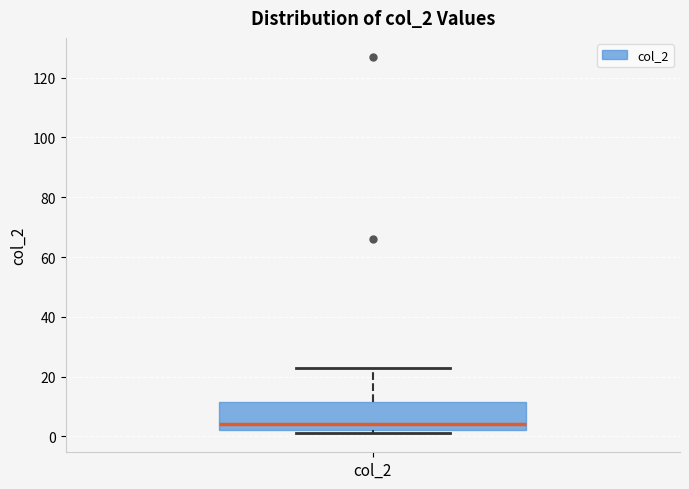

Transcribe this box plot: give where the median line is, the range the box spans, and where the two whiskers end, as read against the y-axis. The values are not printed on the chart, so give them approximately, as read against the axis.

median 4, box 2 to 12, whiskers 2 (just below the box's lower edge) to 24